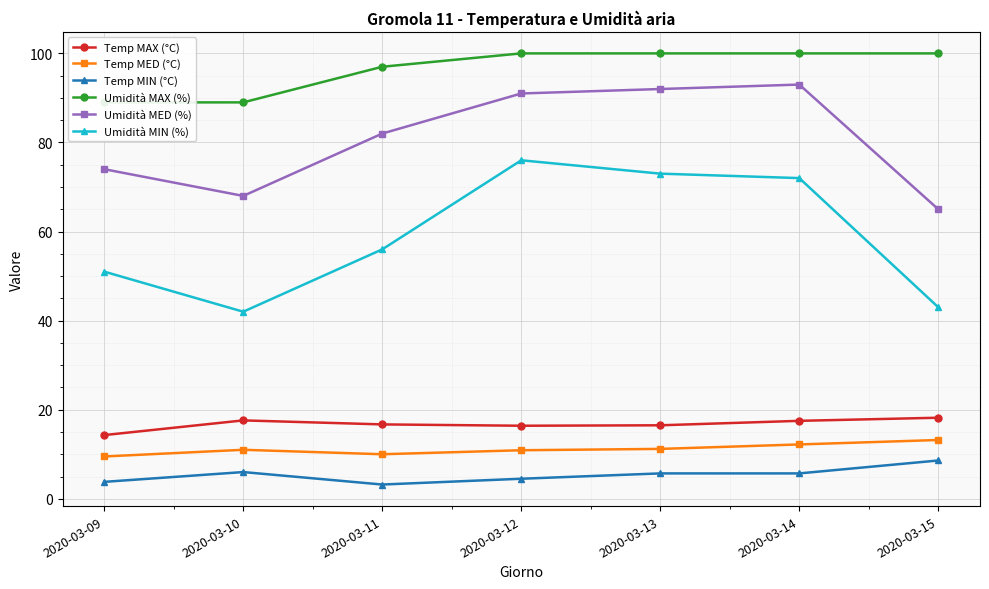

At how many categories does at least one series exceed 79?

7